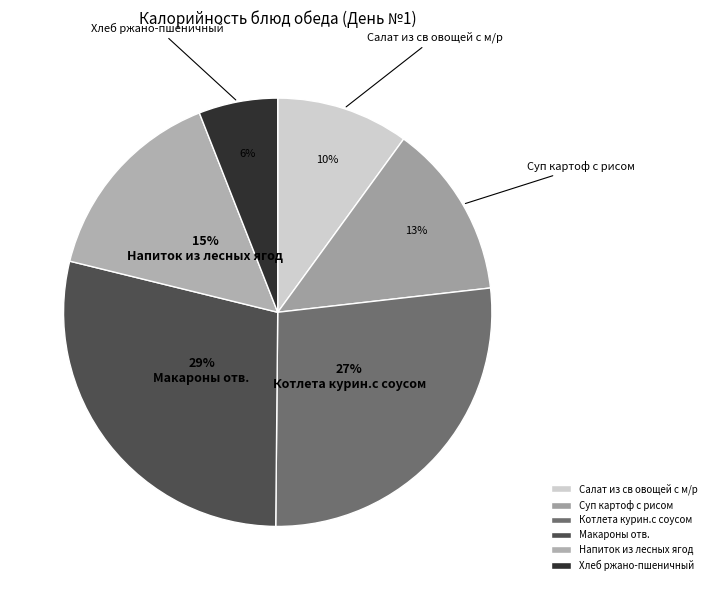

True or false: Салат из св овощей с м/р accounts for 22% of the total.

False